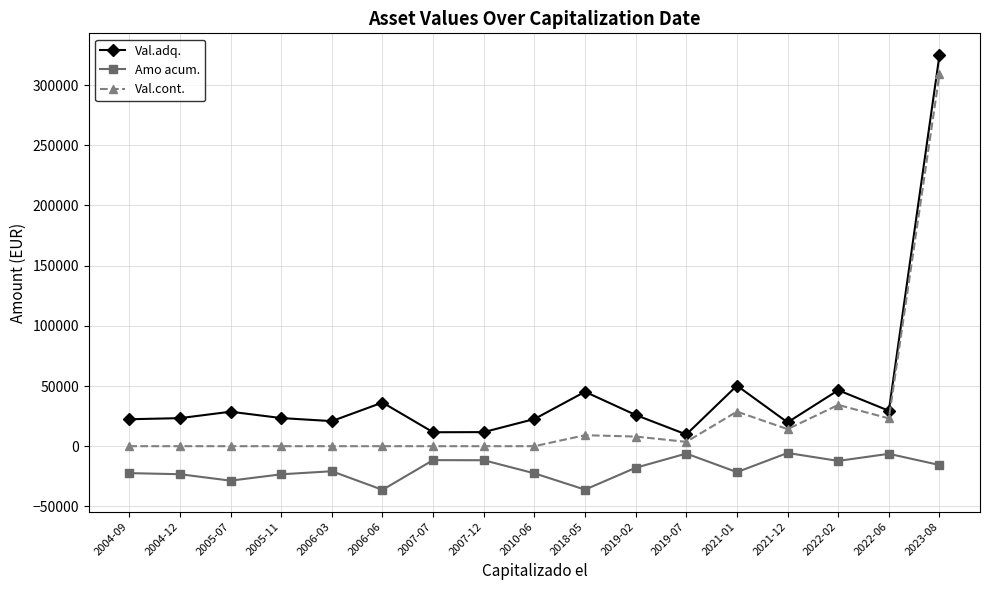

True or false: Val.cont. and Amo acum. intersect in this chart.

False